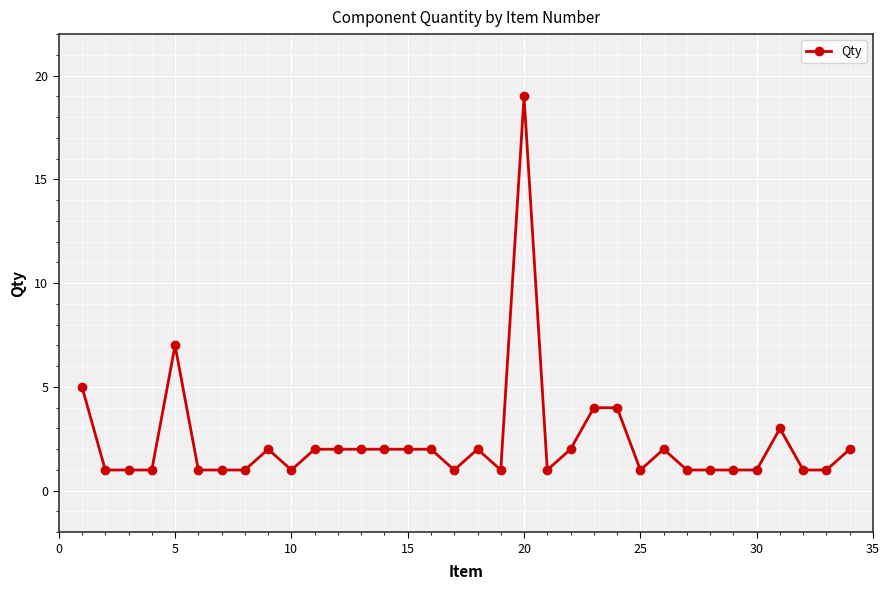

What is the greatest value displayed?

19